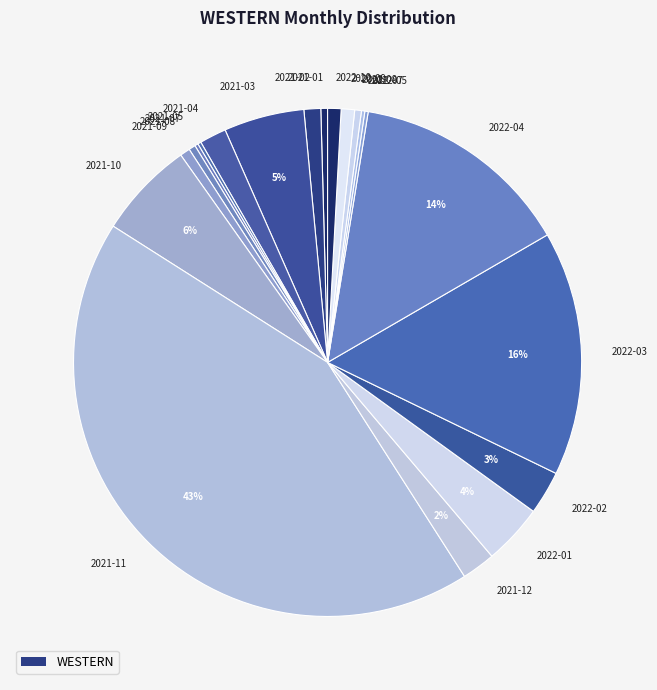

Is it true that 2021-02 is 1% of the pie?

True